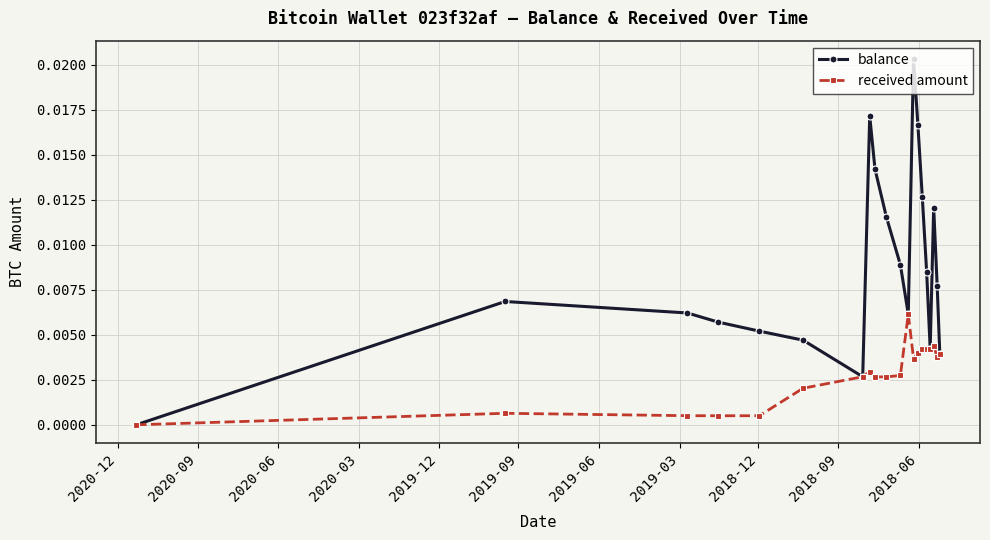

How many positive values does the balance series have?

19